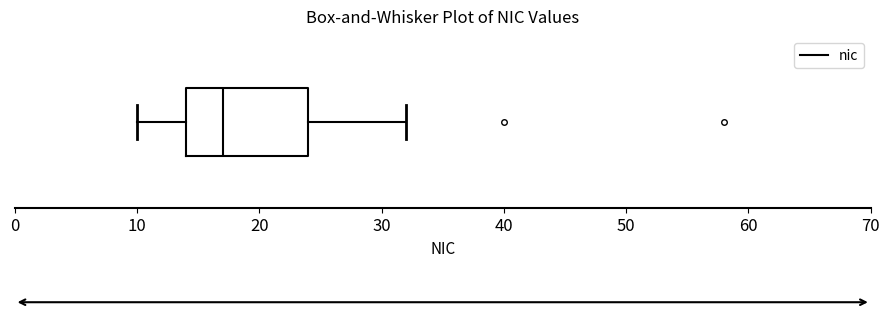

Transcribe this box plot: give where the median line is, the range the box spans, and where the two whiskers end, as read against the x-axis. The values are not printed on the chart, so give them approximately, as read against the axis.

median 17, box 14 to 24, whiskers 10 to 32